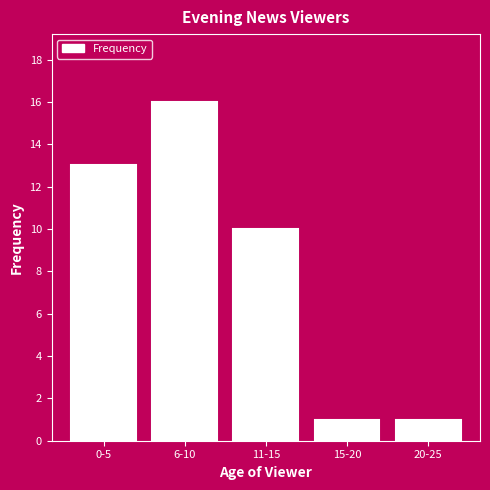

Reading left to right, what are all the values shown in this chart?

13	16	10	1	1